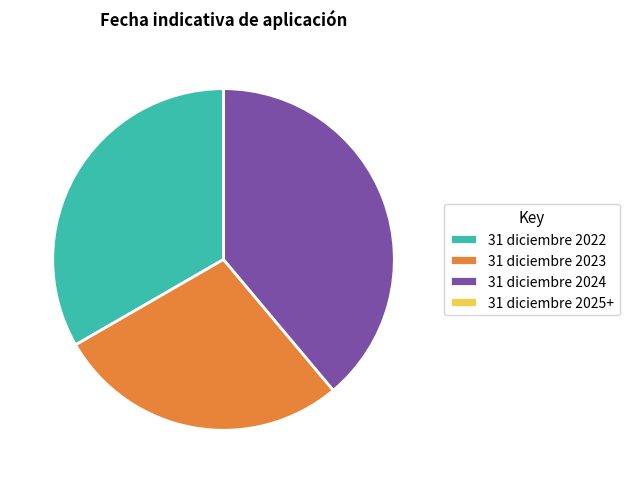

Combined, do 31 diciembre 2024 and 31 diciembre 2023 account for over 50%?

Yes